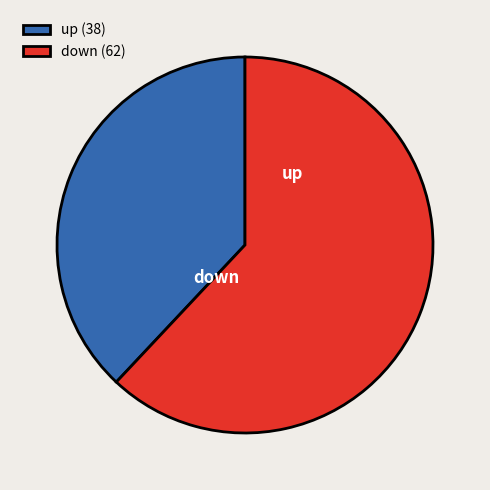

What percentage do down and up together represent?

100.0%